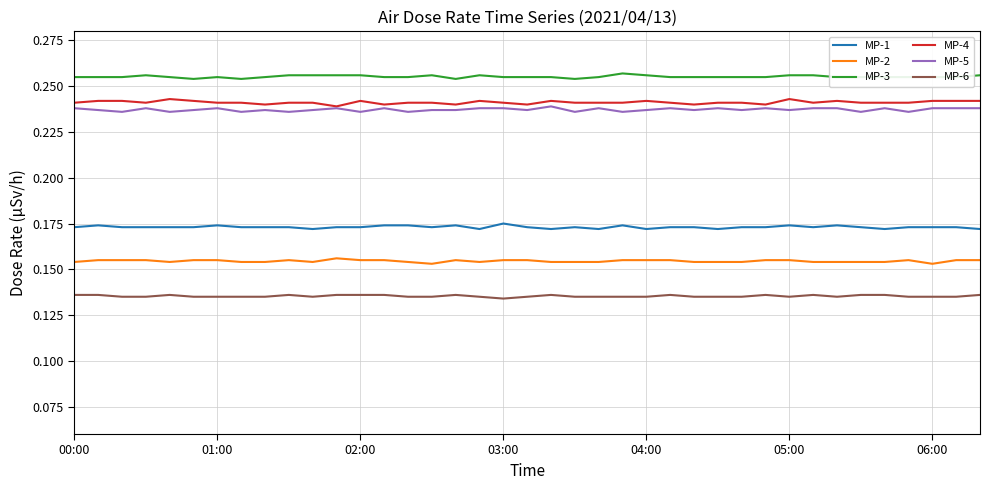

True or false: MP-3 and MP-4 intersect in this chart.

False